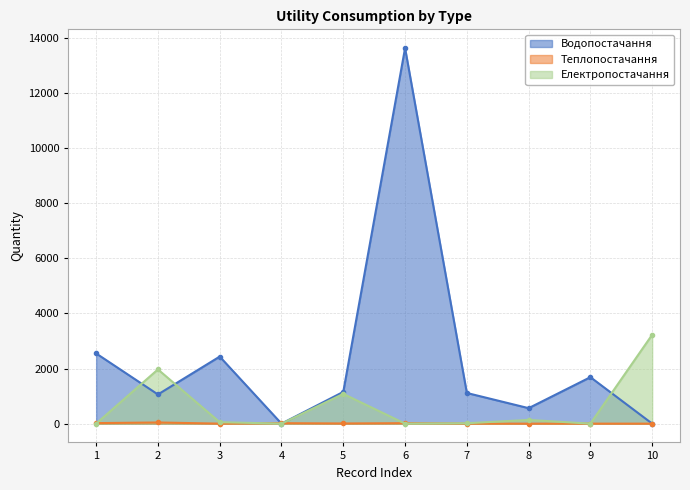

True or false: Електропостачання has more than 1 interior local peaks.

True